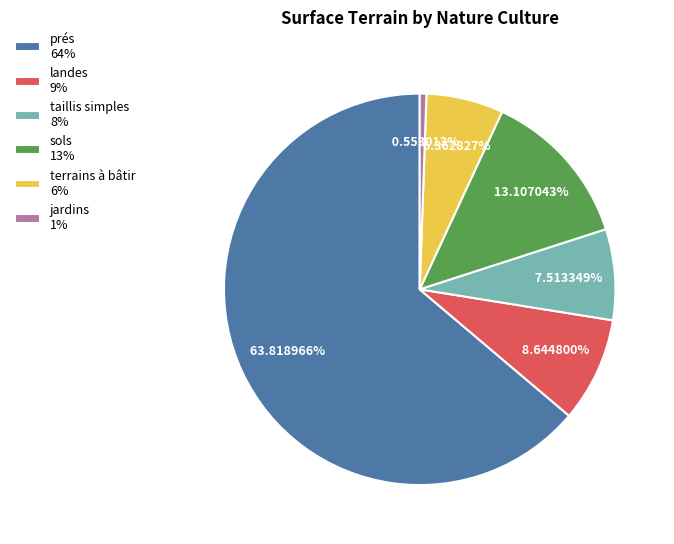

Combined, do prés 64% and sols 13% account for over 50%?

Yes